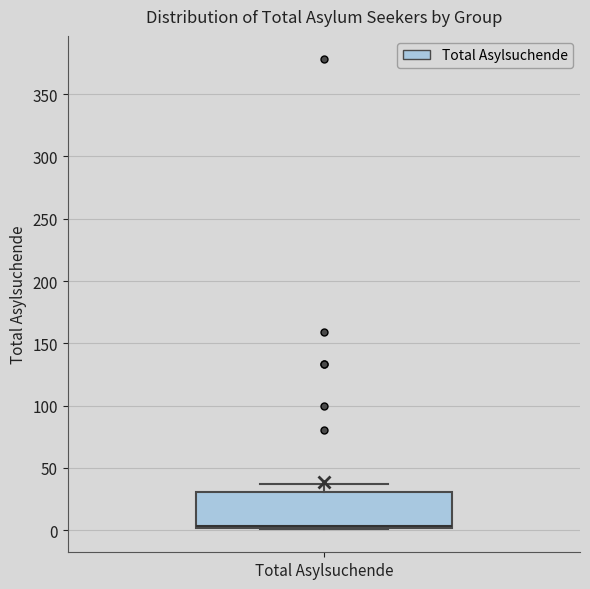

Where is the upper edge of the box for Total Asylsuchende on the y-axis? The values are not printed on the chart, so give them approximately, as read against the axis.

30